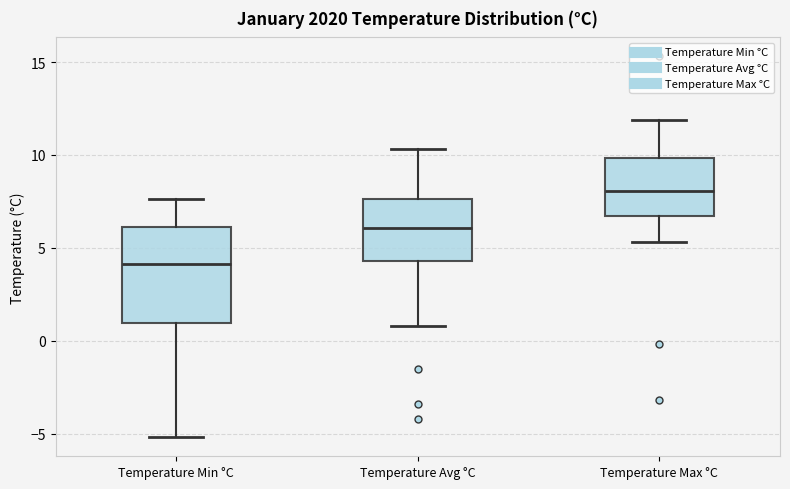

Where is the upper edge of the box for Temperature Max °C on the y-axis? The values are not printed on the chart, so give them approximately, as read against the axis.

10.0